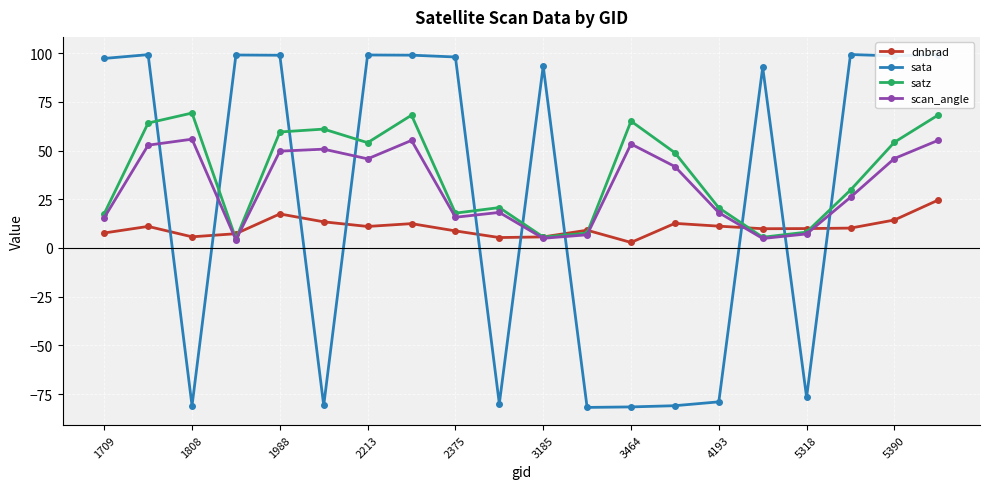

What is the value of the scan_angle point at the 1st from the left?

15.5